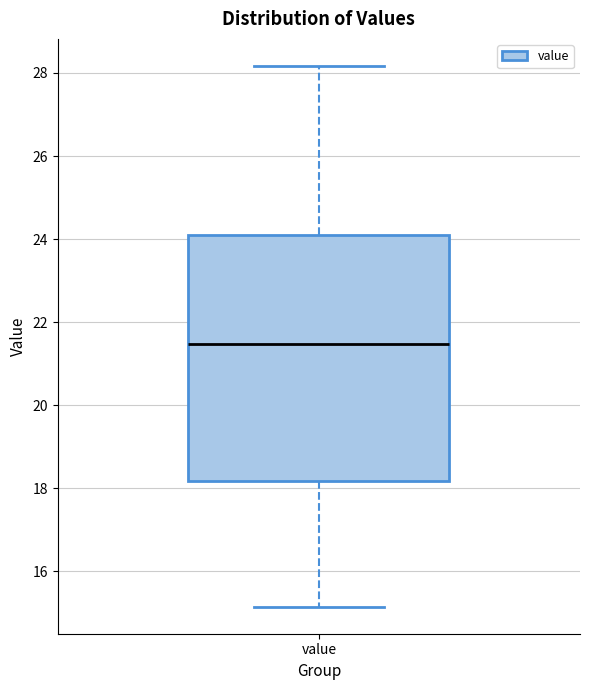

Read this box plot against the y-axis: the position of the median line, the range covered by the box, and the ends of both whiskers. The values are not printed on the chart, so give them approximately, as read against the axis.

median 21.4, box 18.2 to 24.2, whiskers 15.2 to 28.2